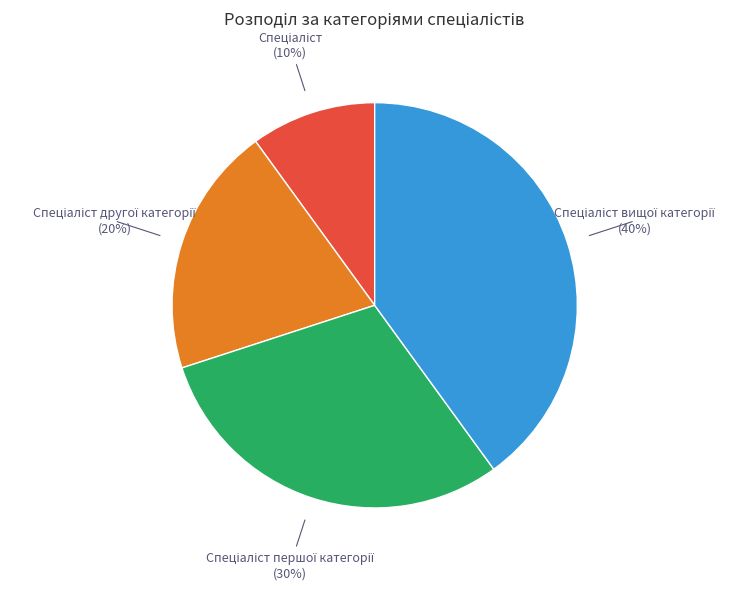

Is there a majority slice in this chart?

No